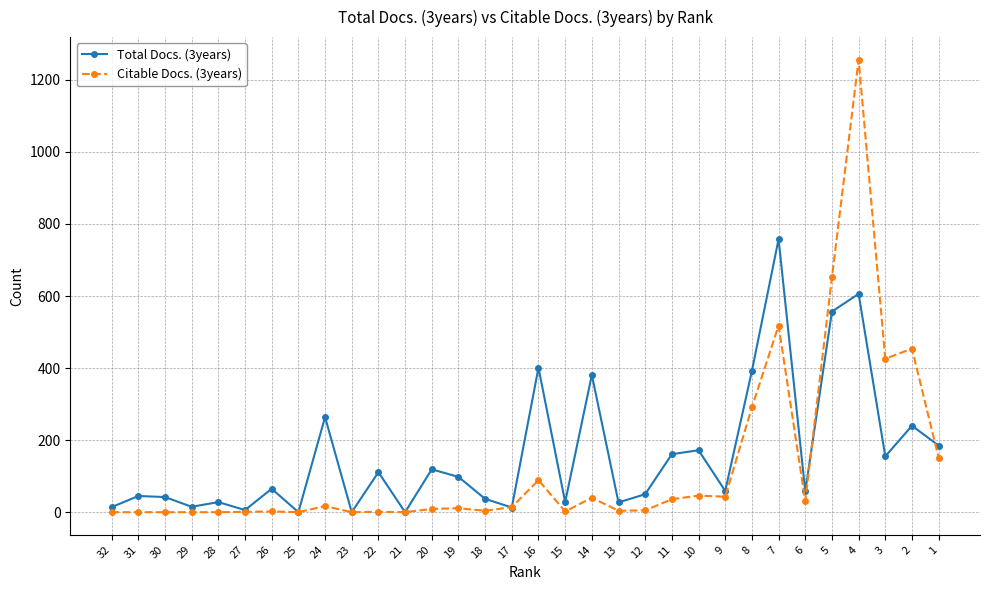

Which series has the largest range (max minus min)?

Citable Docs. (3years)